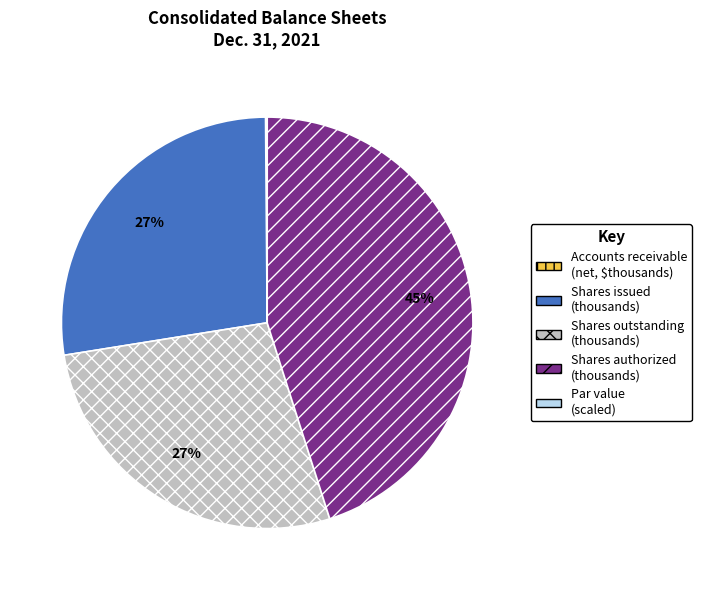

The Shares issued (thousands) slice represents 40% of the pie. True or false?

False